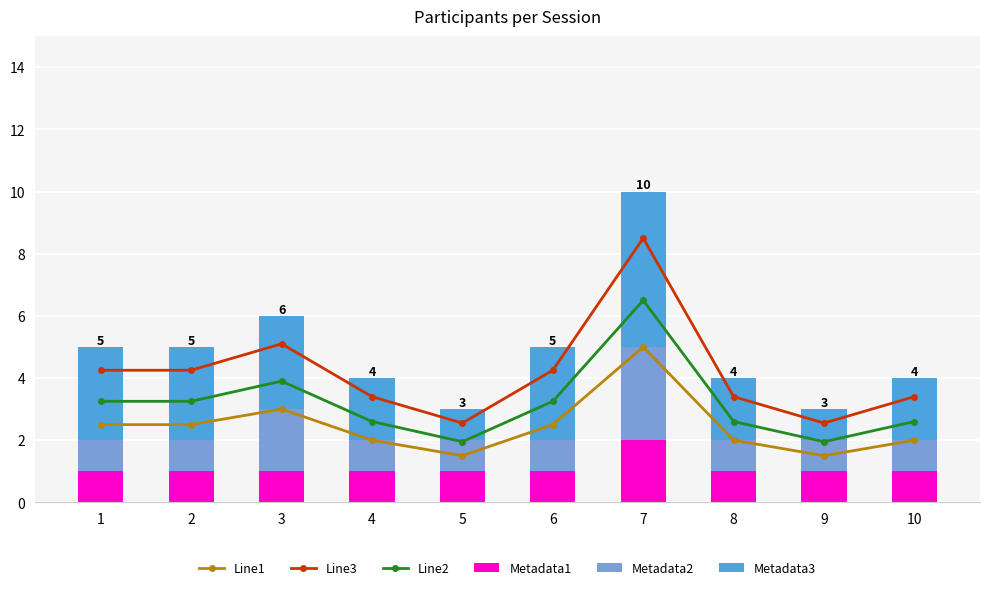

What is the sum of the Metadata1 values at 10 and 6?

2